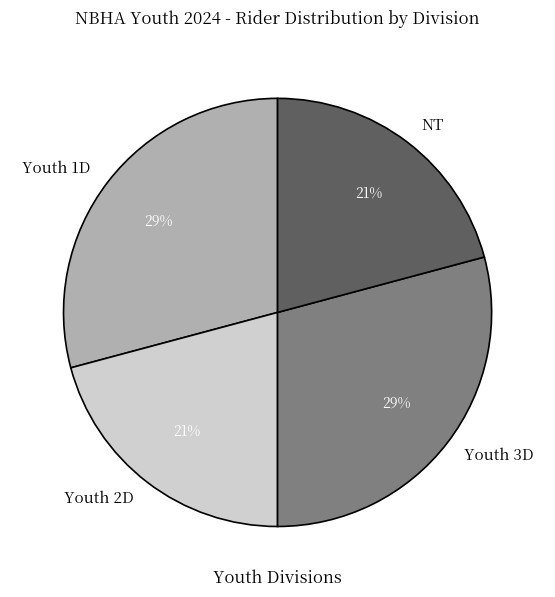

The Youth 3D slice represents 15% of the pie. True or false?

False